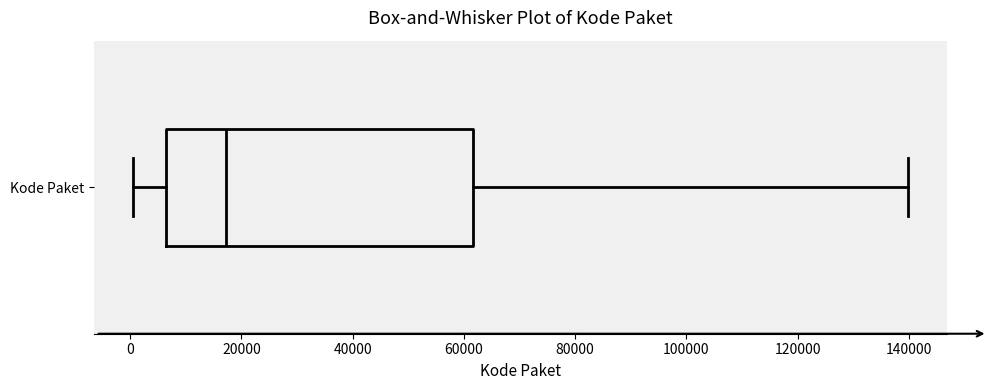

Where does the right whisker of the box for Kode Paket end on the x-axis? The values are not printed on the chart, so give them approximately, as read against the axis.

140000